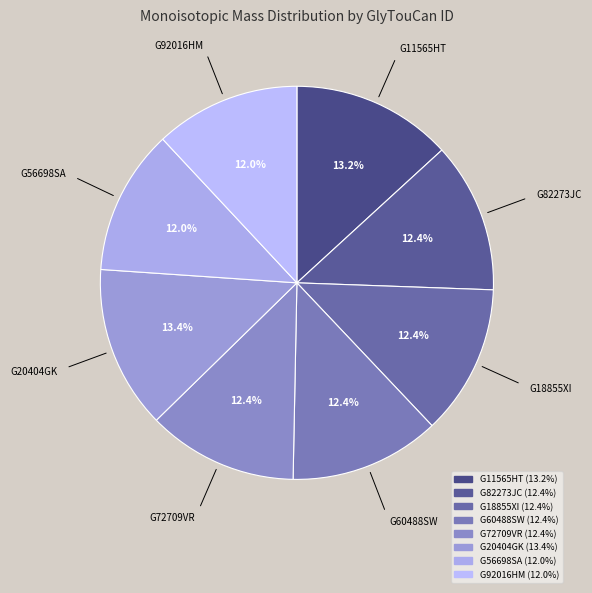

Does G56698SA account for over 50% of the chart?

No